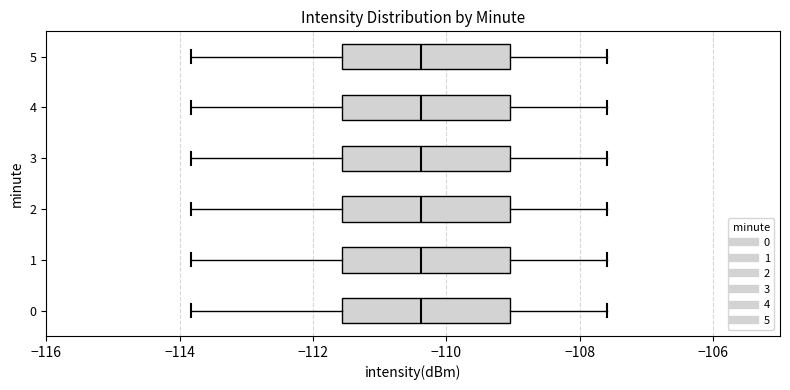

Reading bottom to top, read every box against the x-axis: the position of its median line, the range the box covers, and the ends of its whiskers. The values are not printed on the chart, so give them approximately, as read against the axis.

0: median -110.4, box -111.6 to -109.0, whiskers -113.8 to -107.6
1: median -110.4, box -111.6 to -109.0, whiskers -113.8 to -107.6
2: median -110.4, box -111.6 to -109.0, whiskers -113.8 to -107.6
3: median -110.4, box -111.6 to -109.0, whiskers -113.8 to -107.6
4: median -110.4, box -111.6 to -109.0, whiskers -113.8 to -107.6
5: median -110.4, box -111.6 to -109.0, whiskers -113.8 to -107.6